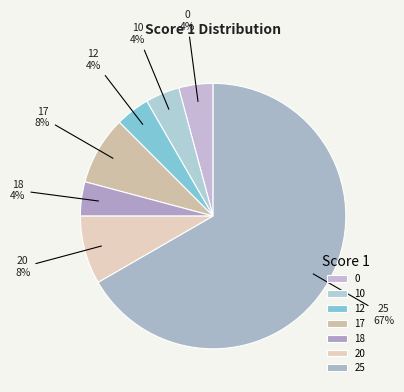

Approximately how many times larger is the value at 0 compared to 18?

1.0